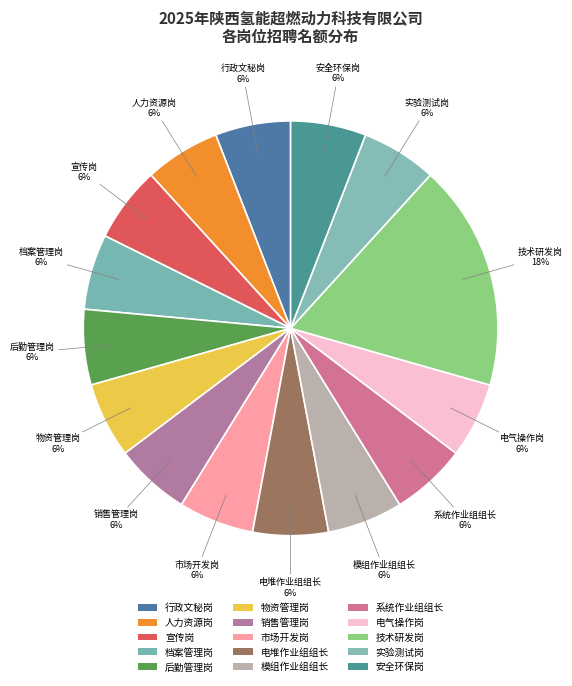

True or false: 市场开发岗 accounts for 6% of the total.

True